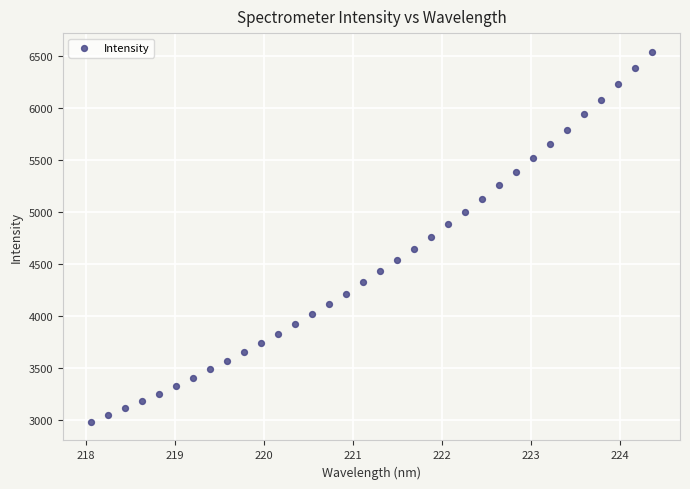

What is the range of X values (max minus min)?

6.3